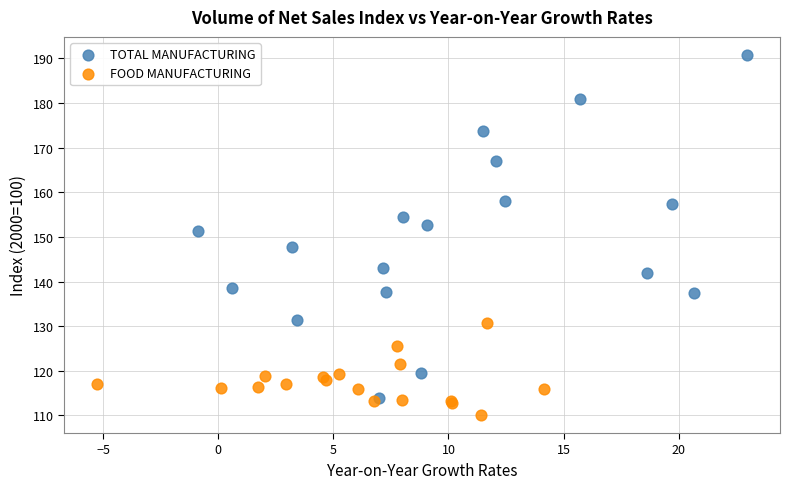

Which series has the largest Y range (max minus min)?

TOTAL MANUFACTURING